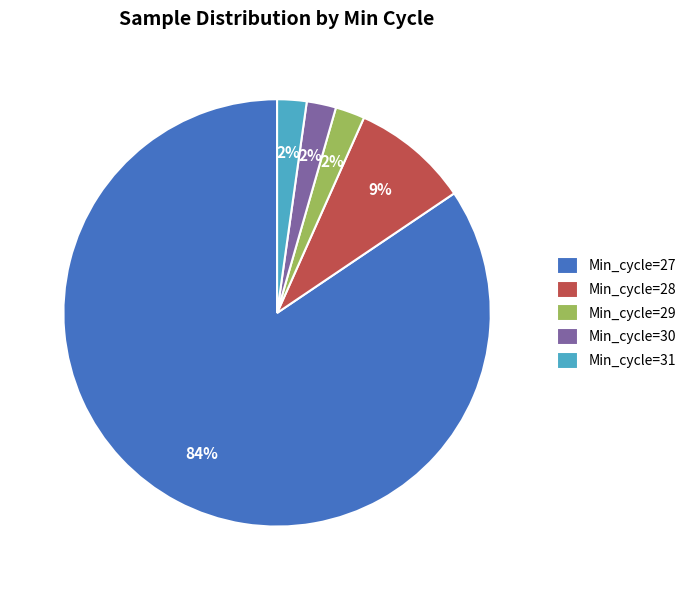

Combined, do Min_cycle=27 and Min_cycle=30 account for over 50%?

Yes